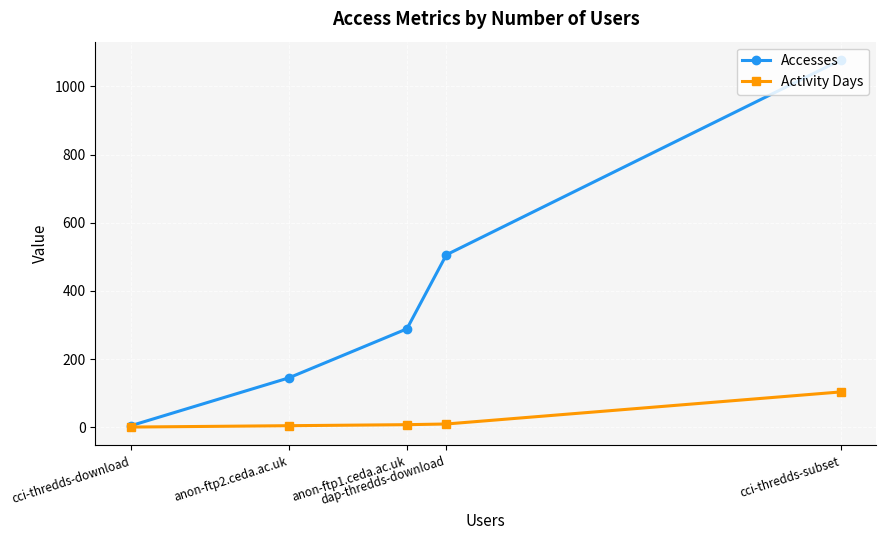

At which label does Activity Days first exceed 8?

cci-thredds-subset